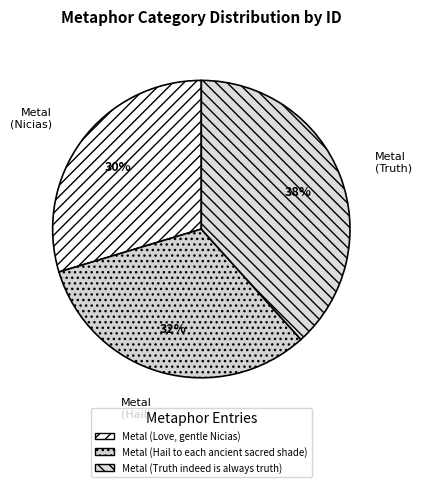

True or false: Metal (Hail to each ancient sacred shade) accounts for 32% of the total.

True